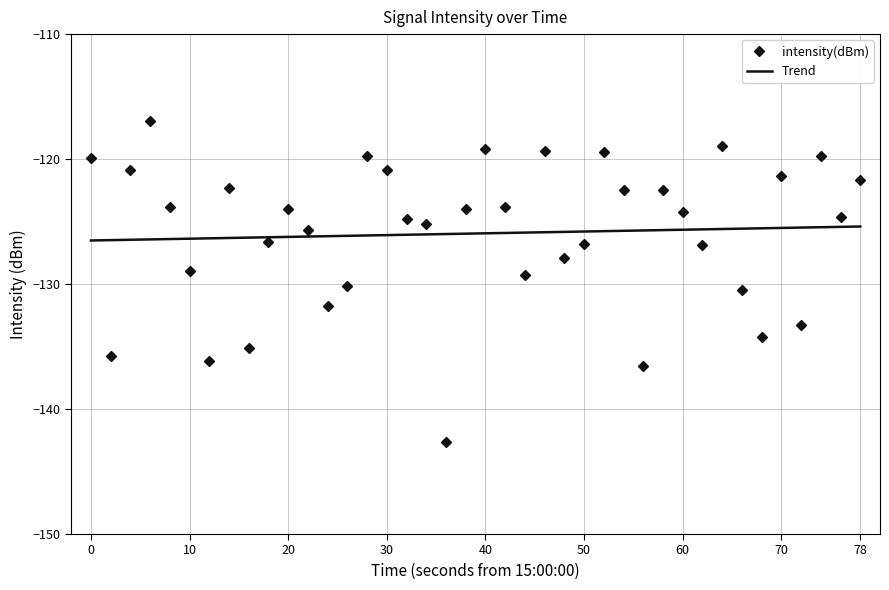

True or false: intensity(dBm) has more than 1 points higher than both neighbors.

True